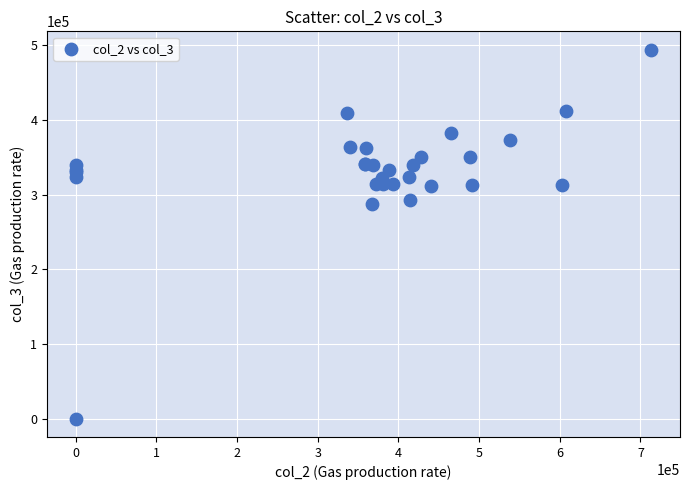

What Y value in the scatter plot is closest to 247104?

287413.8